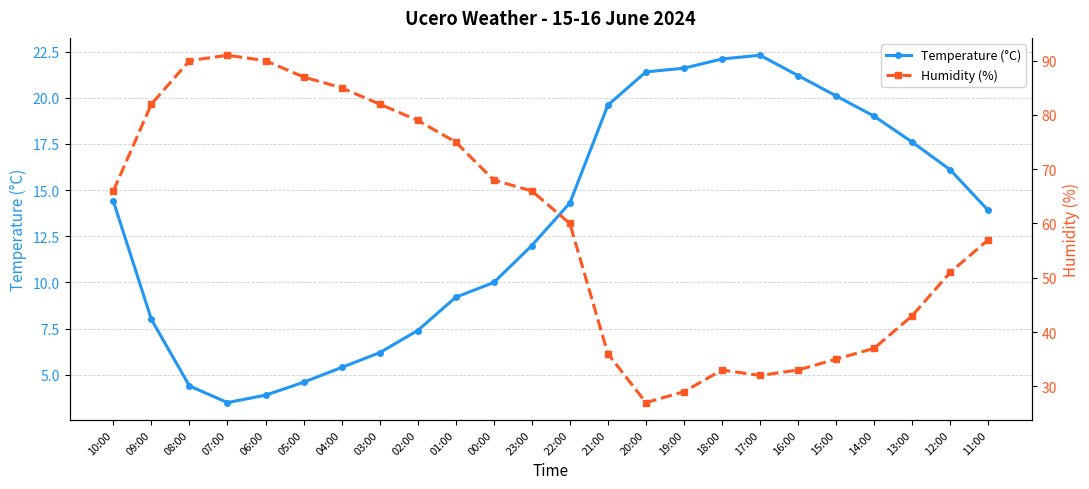

Does the chart display data point markers on the line(s)?

Yes